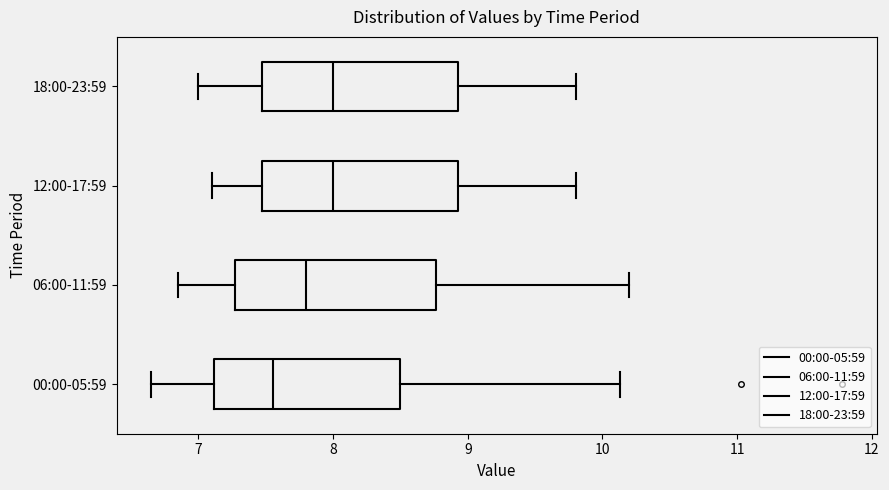

Which box has the furthest to the left median line?

00:00-05:59